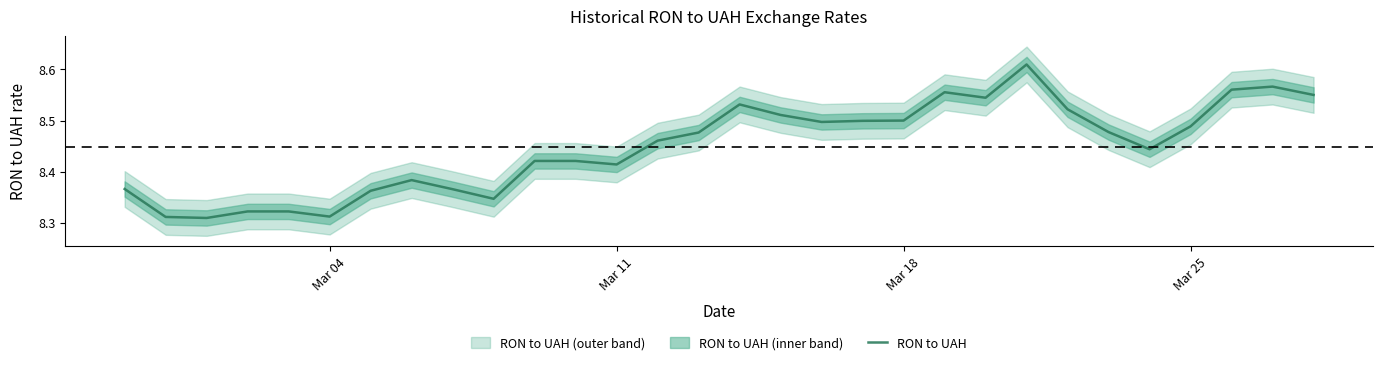

Is it true that RON to UAH equals 12.6 at Mar 18?

False